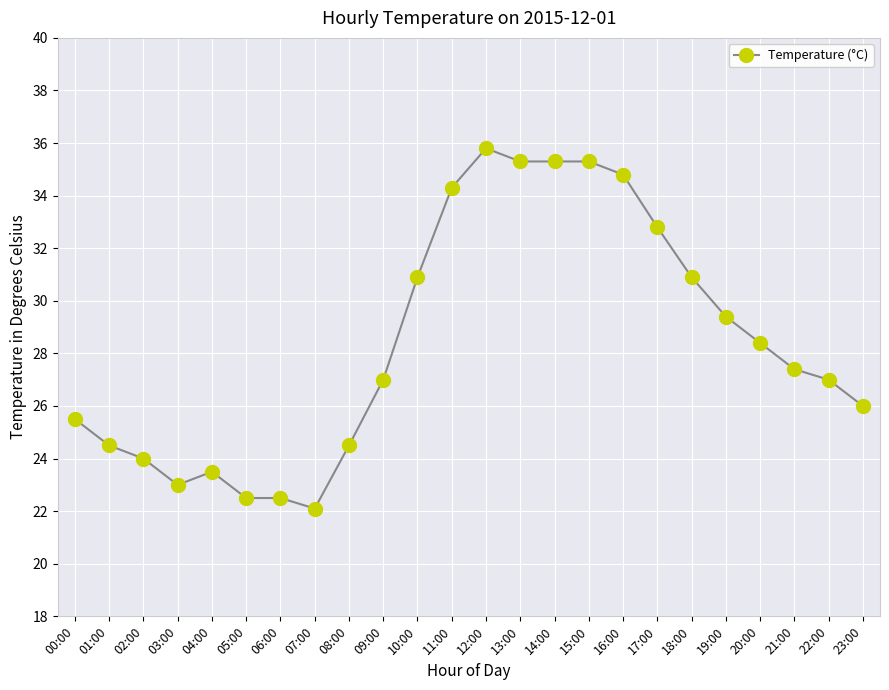

What is the sum of all values?

682.7